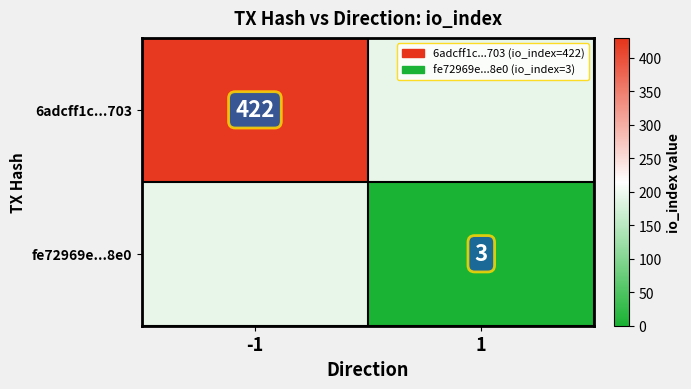

At which category is the sum across all series the highest?

-1